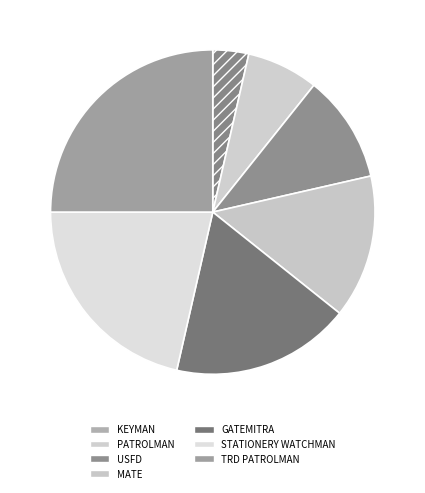

Combined, what portion of the pie is GATEMITRA and STATIONERY WATCHMAN?

39.3%